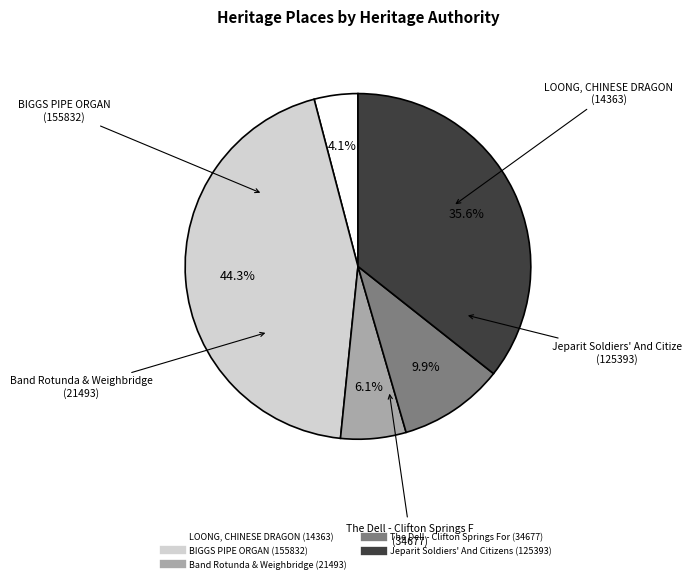

To the nearest percent, what is the difference between the largest and smallest slice percentages?

40%